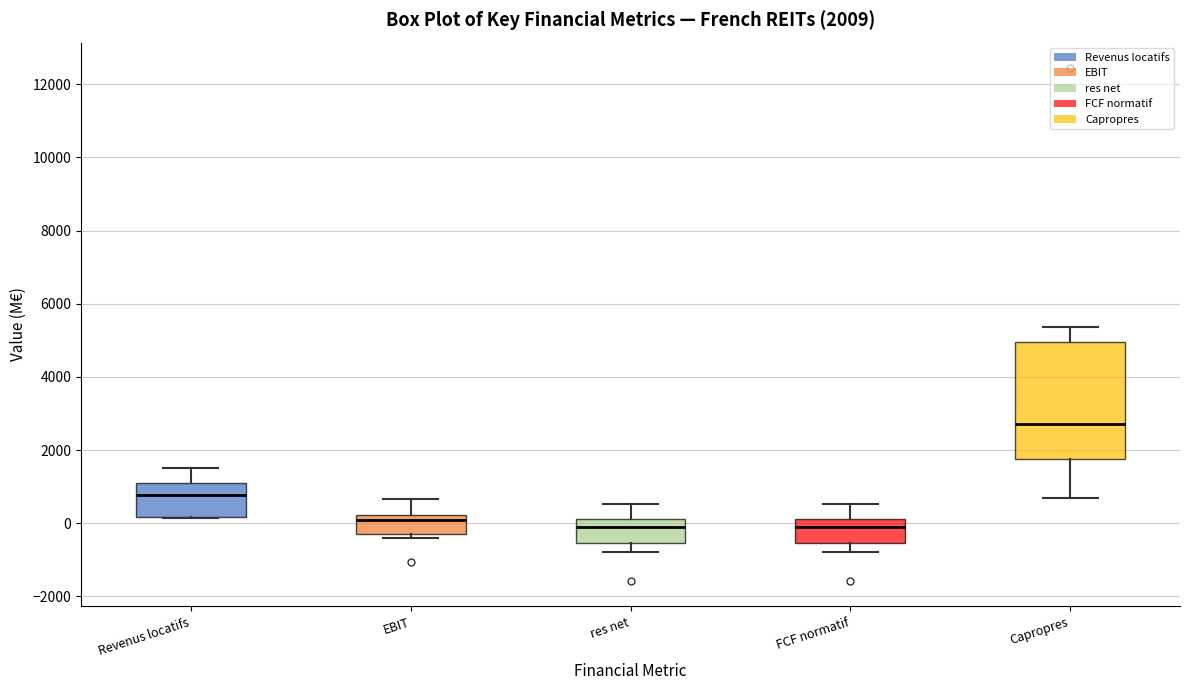

Which box has the highest median line?

Capropres